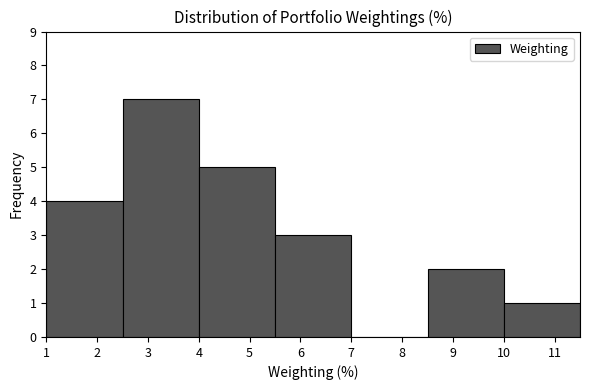

Reading left to right, transcribe this chart: for each bar, give the range it covers on the x-axis and its height. The values are not printed on the chart, so give them approximately, as read against the axis.

1.0 to 2.5: 4
2.5 to 4.0: 7
4.0 to 5.5: 5
5.5 to 7.0: 3
7.0 to 8.5: 0
8.5 to 10.0: 2
10.0 to 11.5: 1